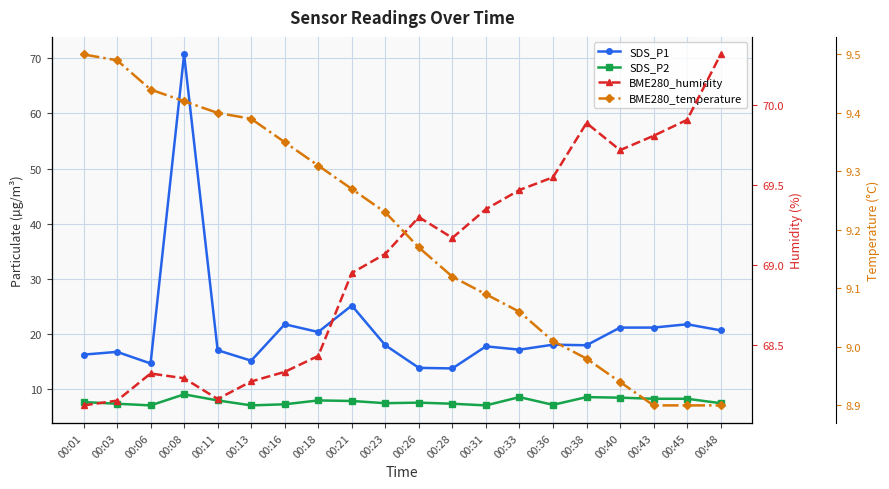

True or false: BME280_temperature has more than 0 interior local peaks.

False